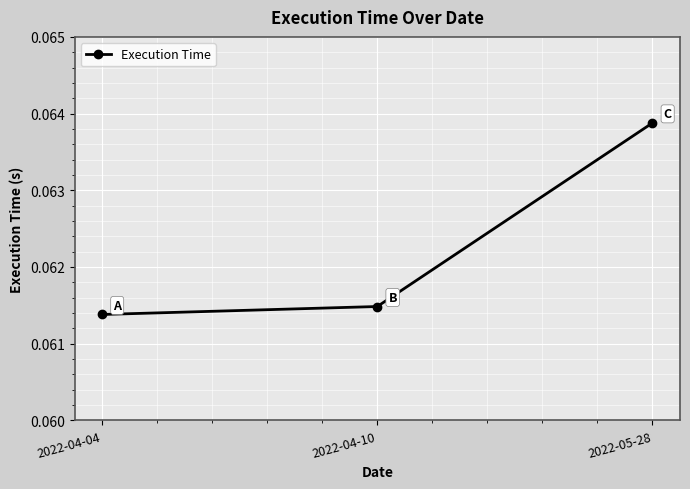

Where is the data nearest to the value 0?

2022-04-04